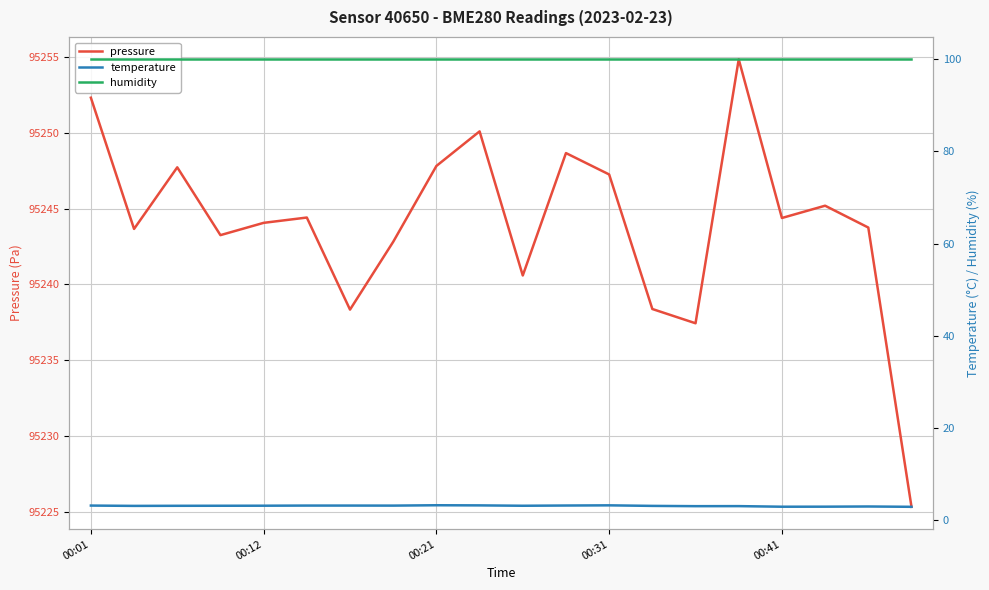

What is the minimum value for pressure?

95225.3